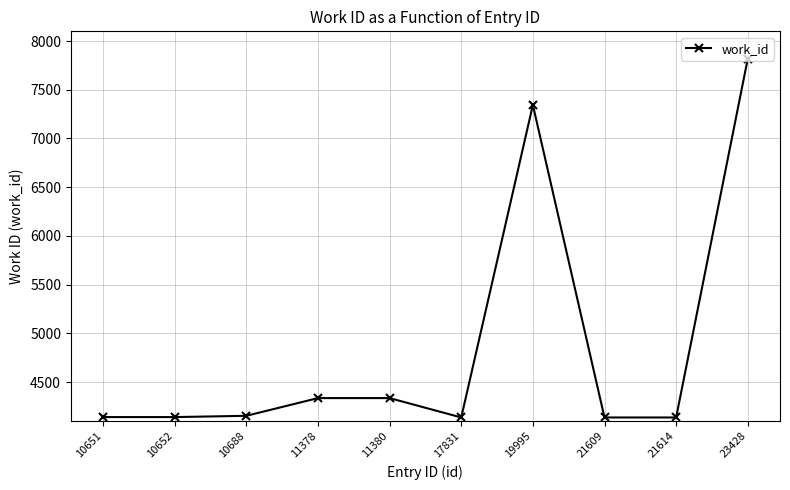

True or false: the data has more than 0 interior local peaks.

True